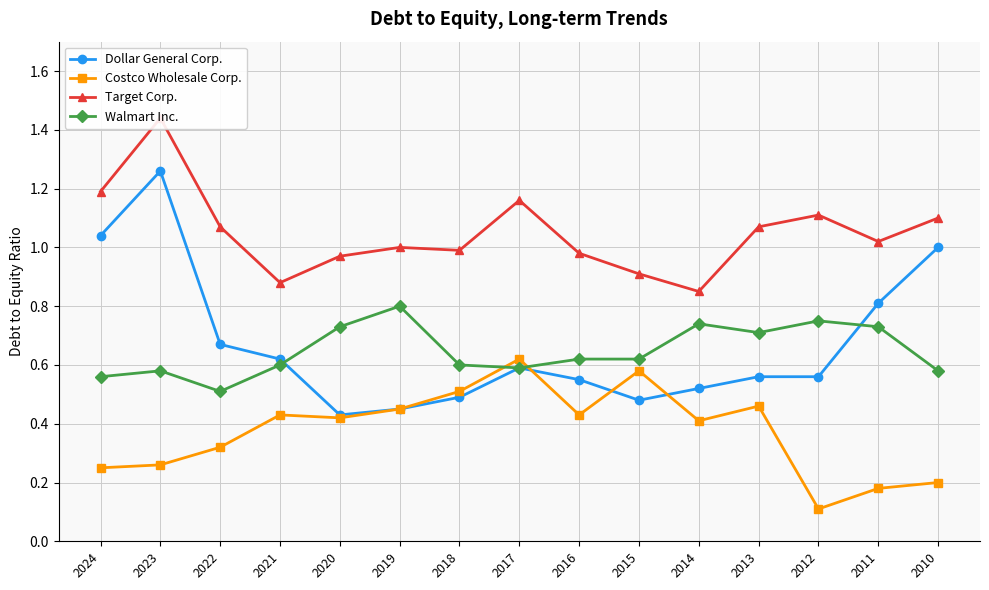

What is the minimum value shown in the chart?

0.1